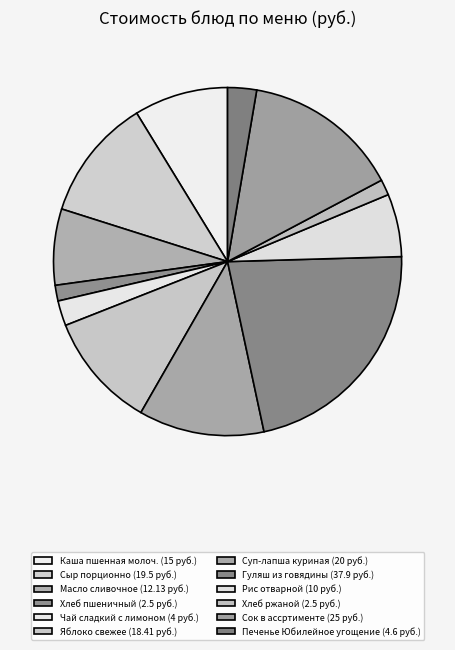

Which category has the smallest portion of the pie?

Хлеб пшеничный